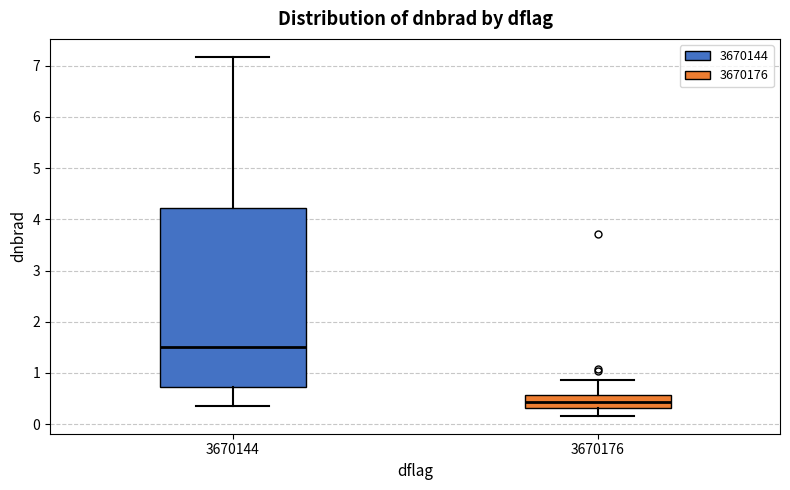

Reading left to right, read every box against the y-axis: the position of its median line, the range the box covers, and the ends of its whiskers. The values are not printed on the chart, so give them approximately, as read against the axis.

3670144: median 1.5, box 0.7 to 4.2, whiskers 0.4 to 7.2
3670176: median 0.4, box 0.3 to 0.6, whiskers 0.2 to 0.9